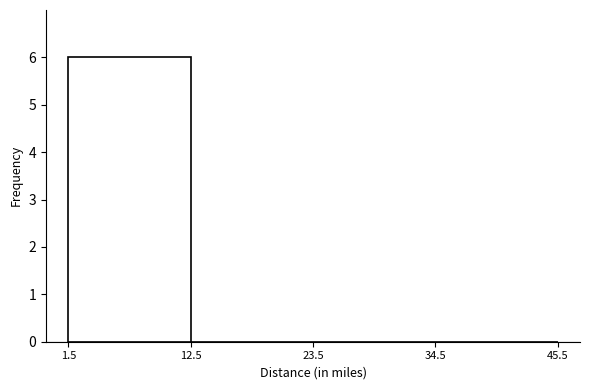

Reading left to right, transcribe this chart: for each bar, give the range it covers on the x-axis and its height. The values are not printed on the chart, so give them approximately, as read against the axis.

1.5 to 12.5: 6
12.5 to 23.5: 0
23.5 to 34.5: 0
34.5 to 45.5: 0